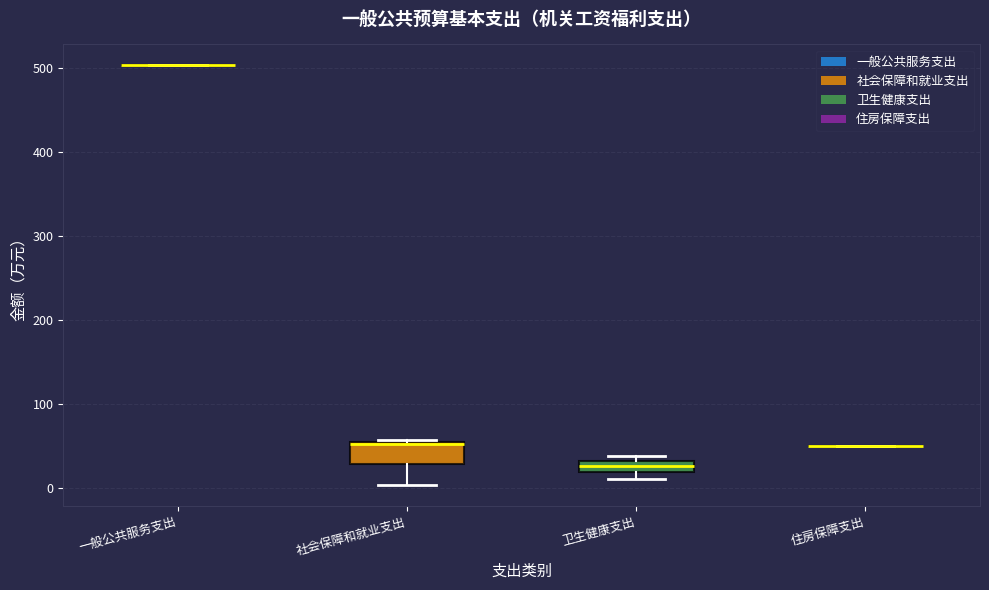

Where is the upper edge of the box for 卫生健康支出 on the y-axis? The values are not printed on the chart, so give them approximately, as read against the axis.

30